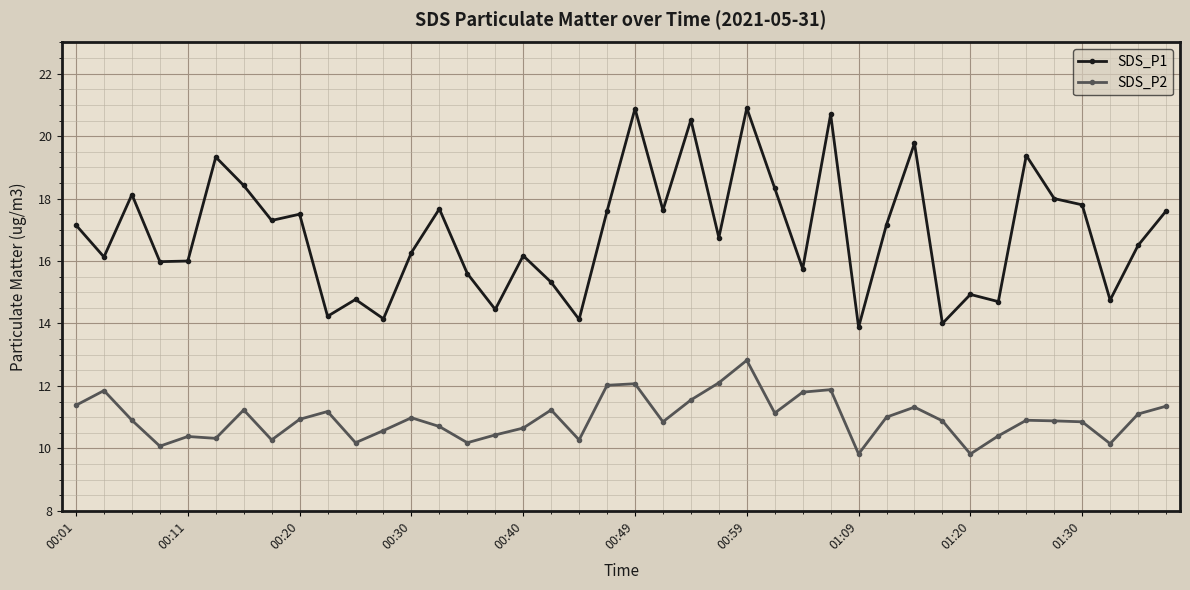

How many lines are shown in the chart?

2